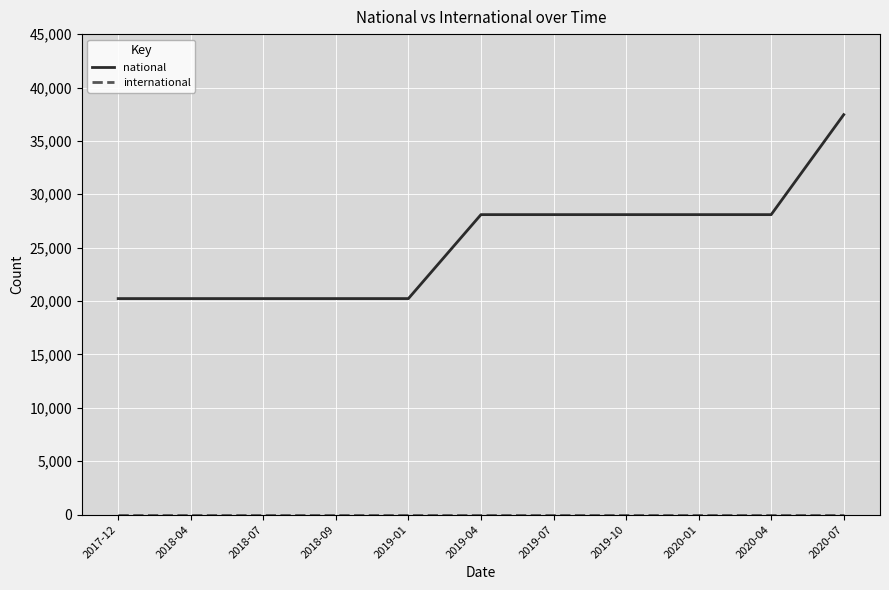

Which series has the widest spread of values?

national